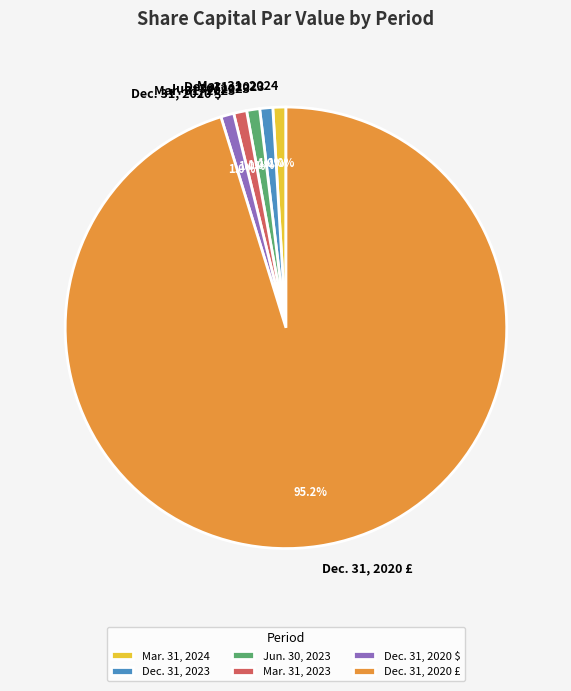

True or false: Mar. 31, 2023 accounts for 12% of the total.

False